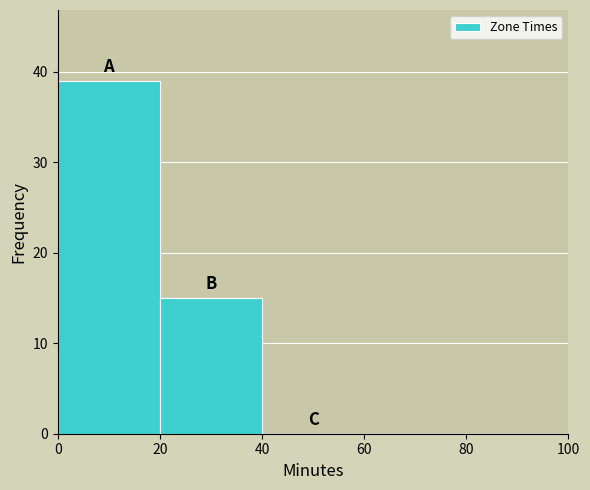

Reading left to right, list every bar in this chart as the range it spans on the x-axis followed by its height. The values are not printed on the chart, so give them approximately, as read against the axis.

0 to 20: 39
20 to 40: 15
40 to 60: 0
60 to 80: 0
80 to 100: 0